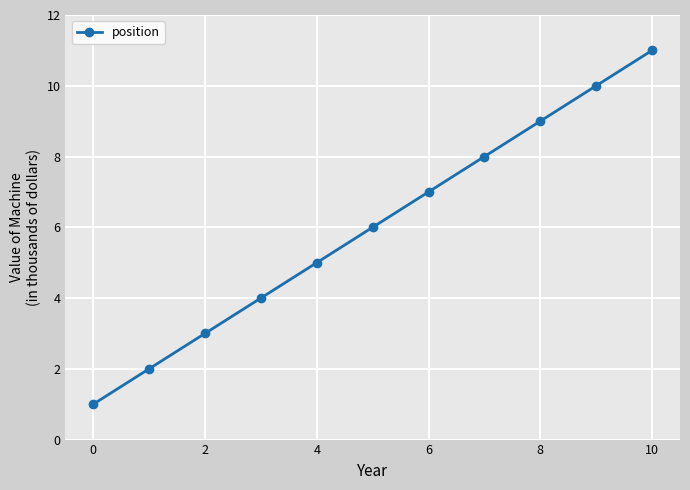

How many values are below 6?

5